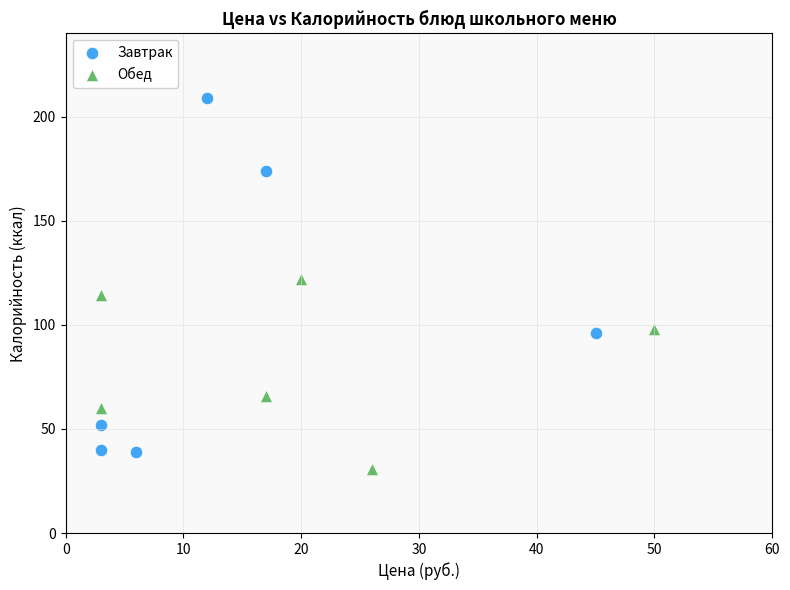

Which series has the widest spread of Y values?

Завтрак